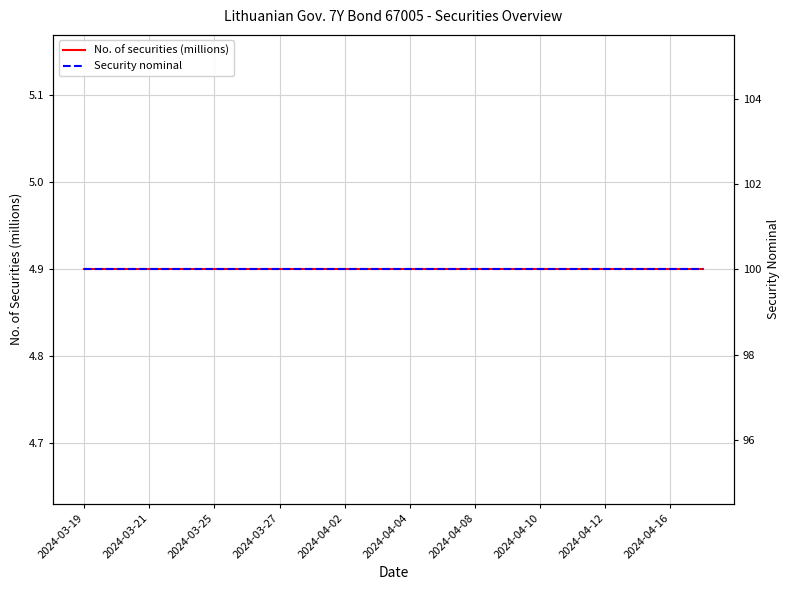

True or false: No. of securities (millions) and Security nominal intersect in this chart.

False